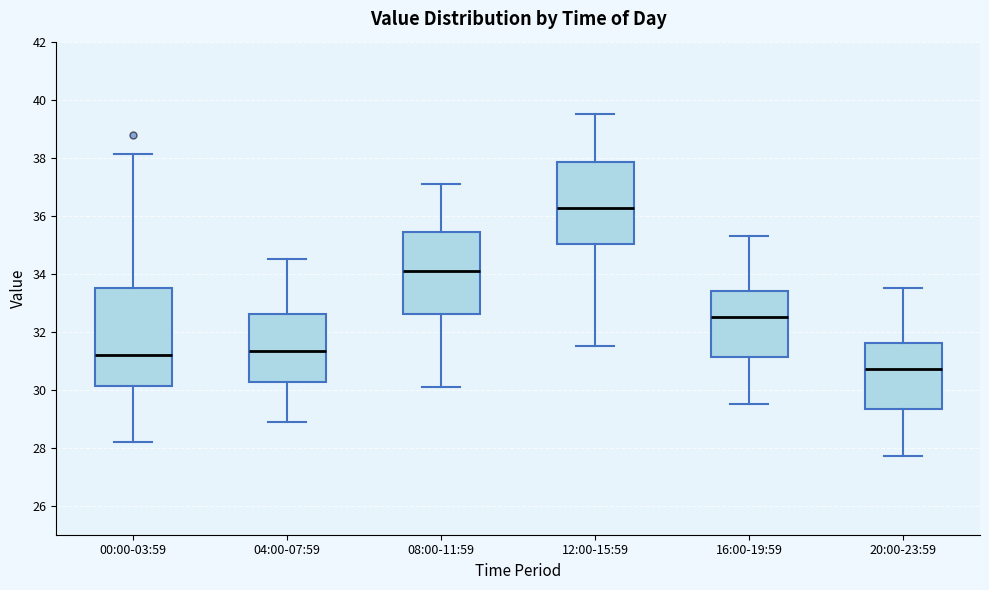

Which box has the highest median line?

12:00-15:59